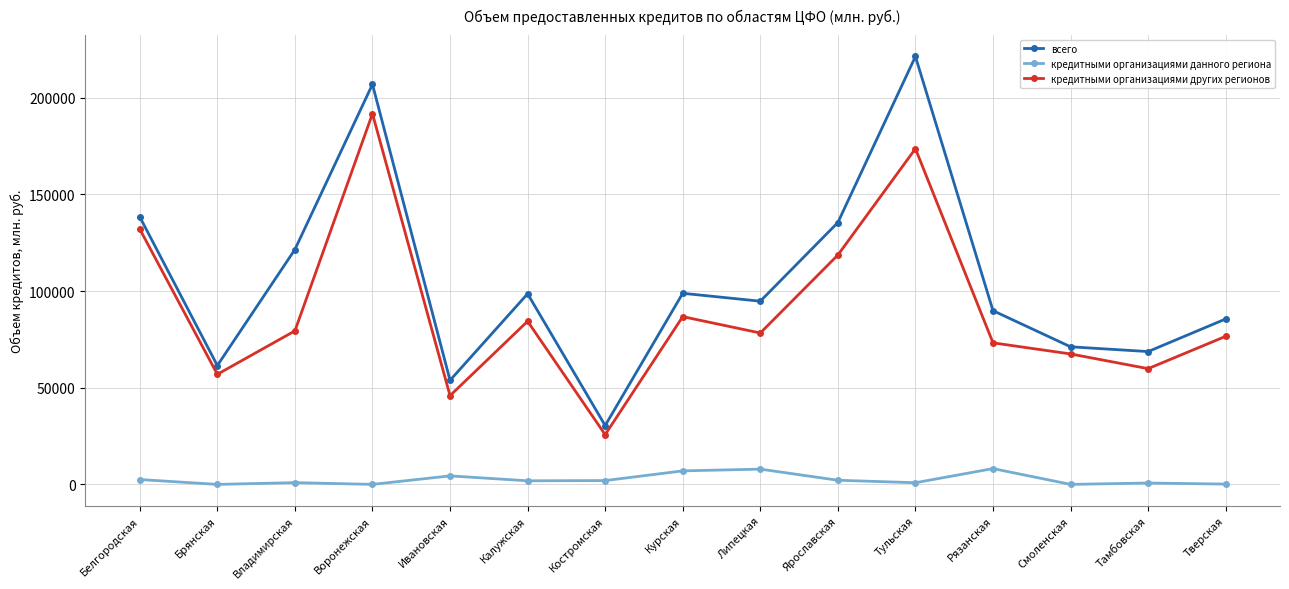

List the series in order of their peak value, lowest first.

кредитными организациями данного региона, кредитными организациями других регионов, всего